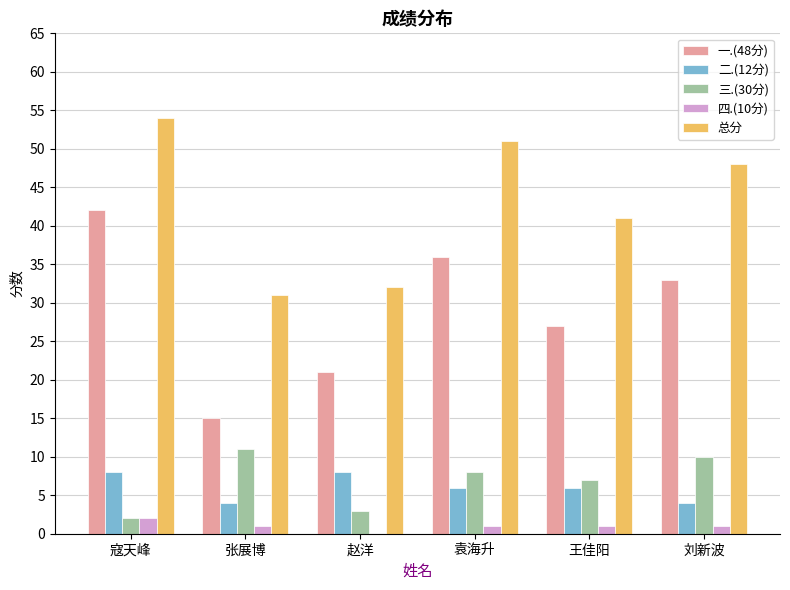

Which series has the largest total across all categories?

总分